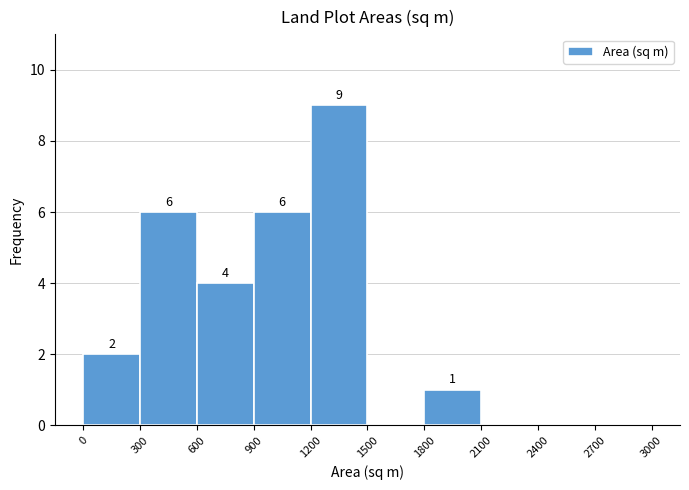

Over which range of the x-axis is the bar tallest?

1200 to 1500